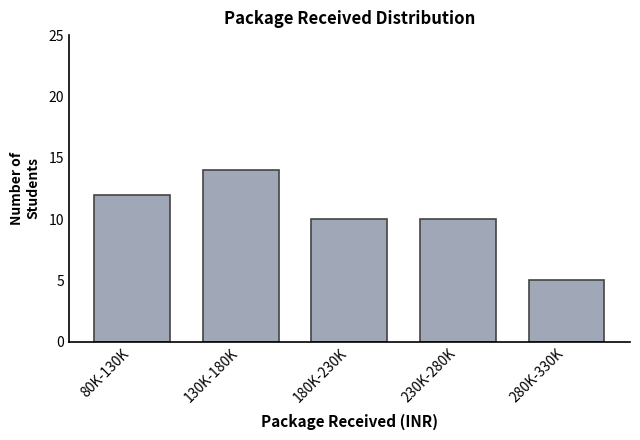

Reading left to right, transcribe all the data shown in this chart.

80K-130K=12	130K-180K=14	180K-230K=10	230K-280K=10	280K-330K=5